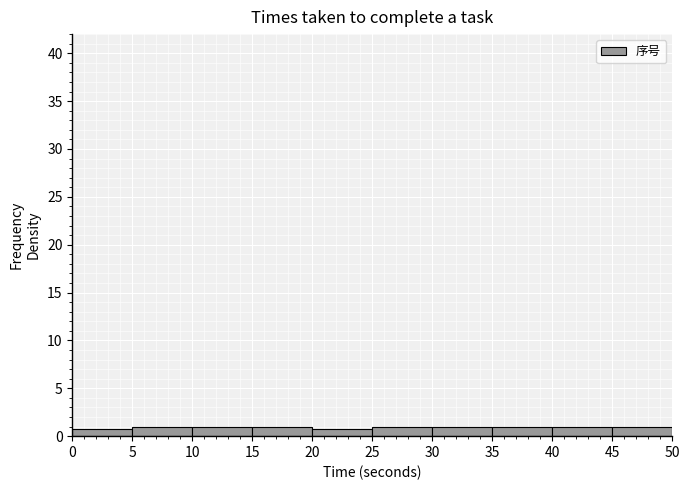

How tall is the bar that spans 35 to 40 on the x-axis? The values are not printed on the chart, so give them approximately, as read against the axis.

1